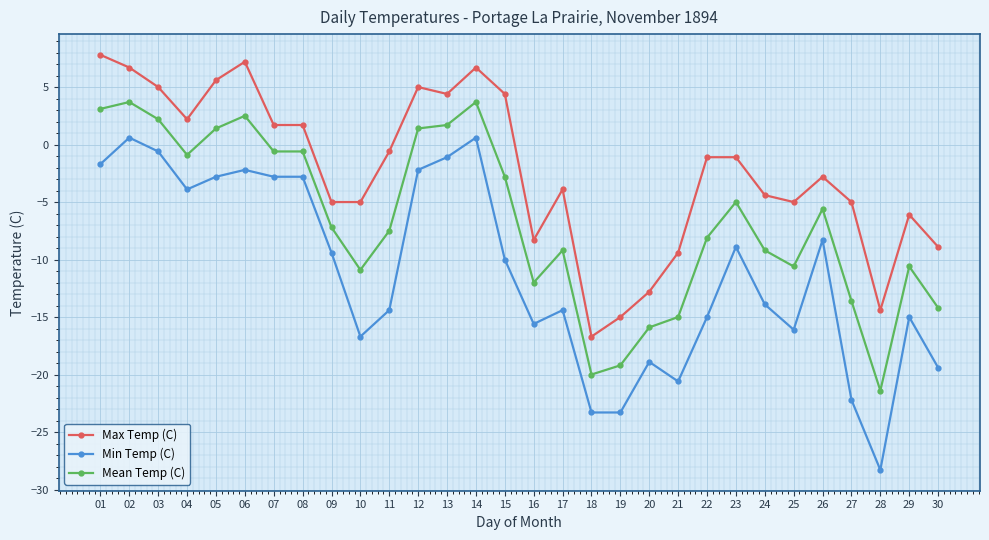

Is this an area chart (filled region under the line)?

No